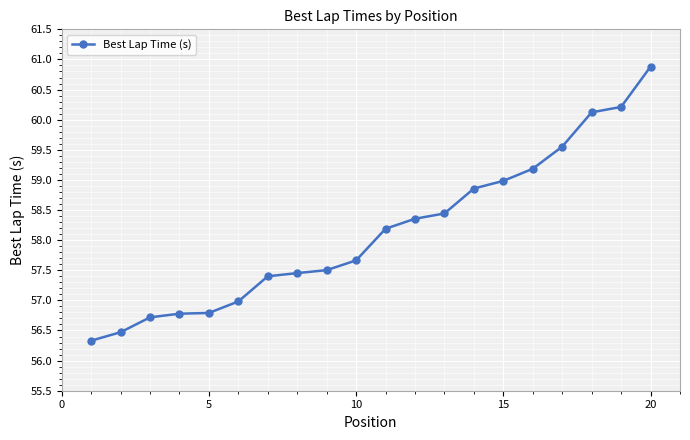

What is the sum of all values?

1162.9